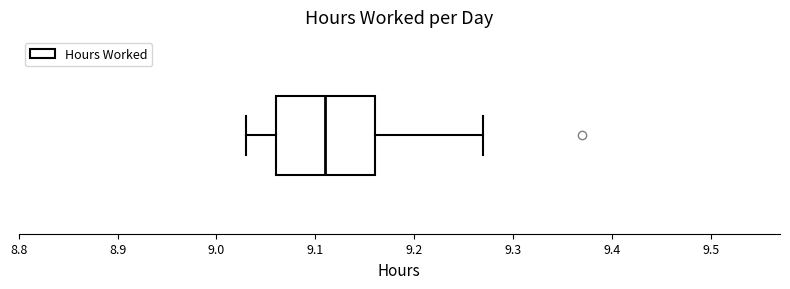

Where is the right edge of the box on the x-axis? The values are not printed on the chart, so give them approximately, as read against the axis.

9.16